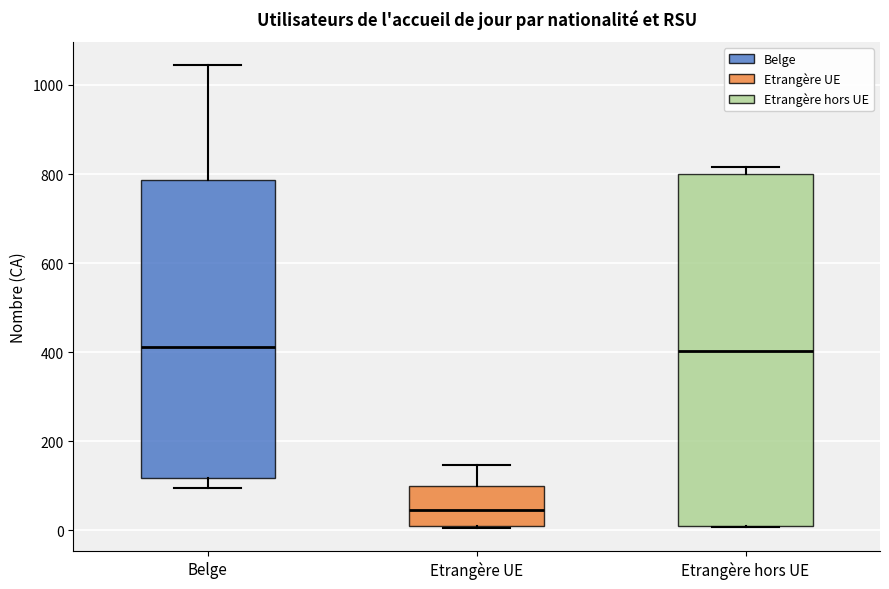

Which box is the tallest, from its lower edge to its upper edge?

Etrangère hors UE